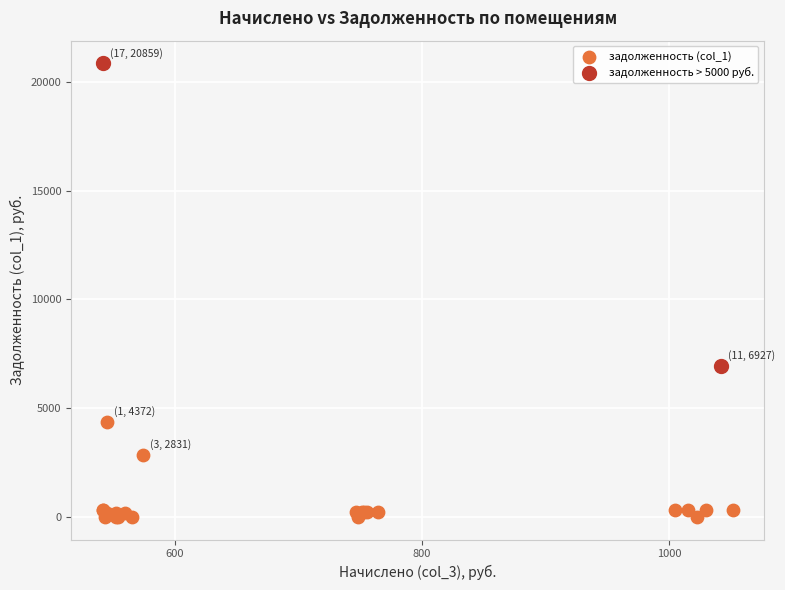

What are all the series names shown in the legend?

задолженность (col_1), задолженность > 5000 руб.